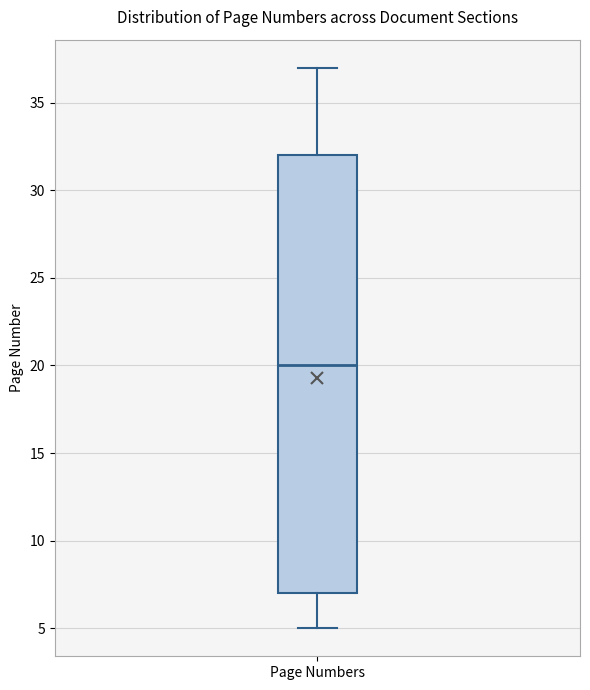

Read this box plot against the y-axis: the position of the median line, the range covered by the box, and the ends of both whiskers. The values are not printed on the chart, so give them approximately, as read against the axis.

median 20, box 7 to 32, whiskers 5 to 37